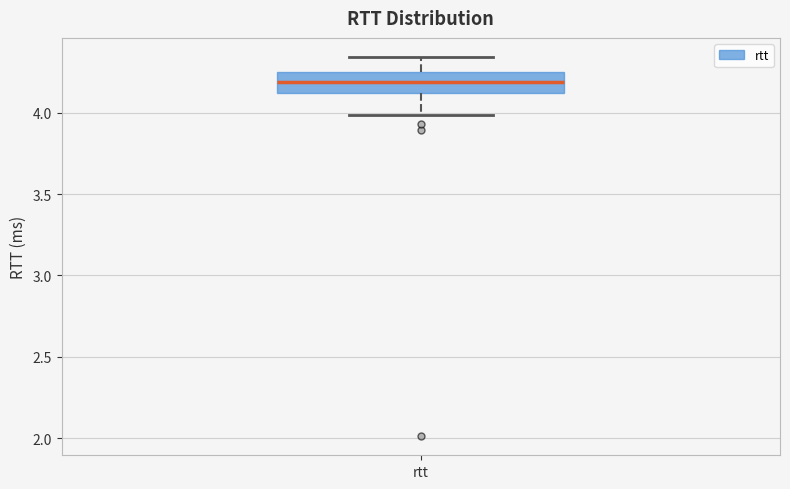

Where does the median line of the box for rtt sit on the y-axis? The values are not printed on the chart, so give them approximately, as read against the axis.

4.20